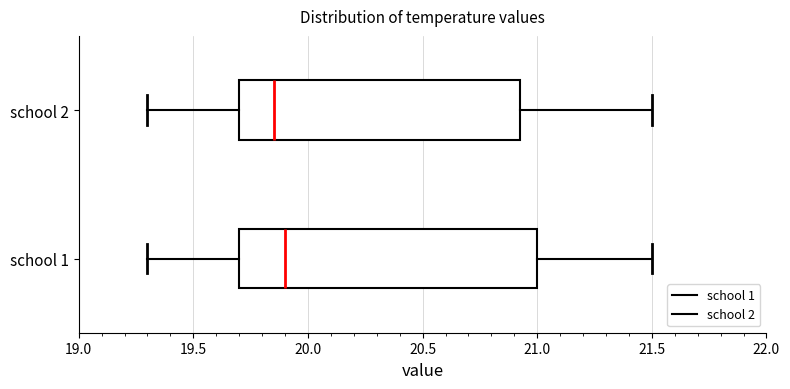

Reading bottom to top, read every box against the x-axis: the position of its median line, the range the box covers, and the ends of its whiskers. The values are not printed on the chart, so give them approximately, as read against the axis.

school 1: median 19.90, box 19.70 to 21.00, whiskers 19.30 to 21.50
school 2: median 19.85, box 19.70 to 20.95, whiskers 19.30 to 21.50